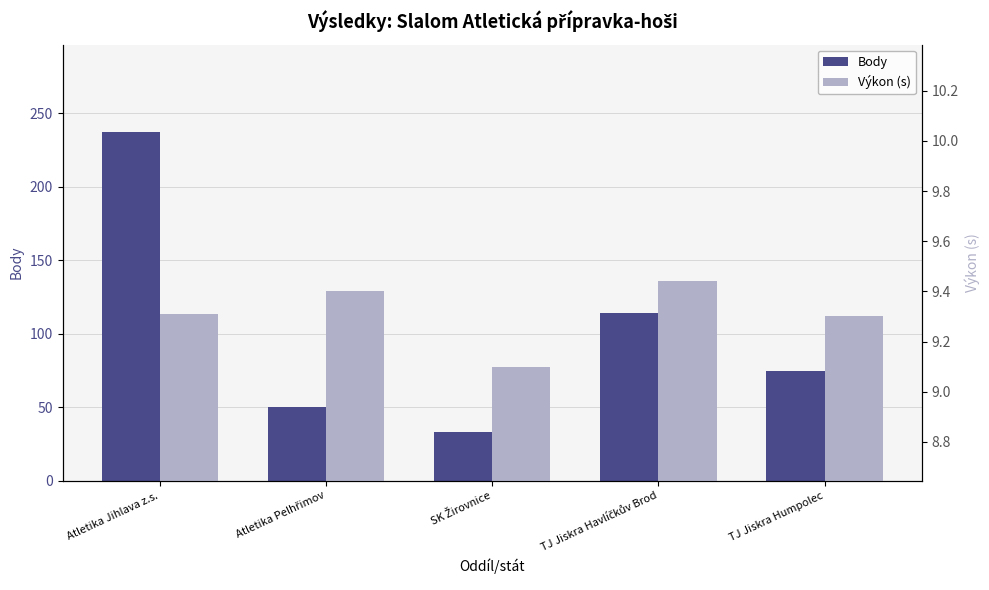

What position from the left is TJ Jiskra Havlíčkův Brod?

4